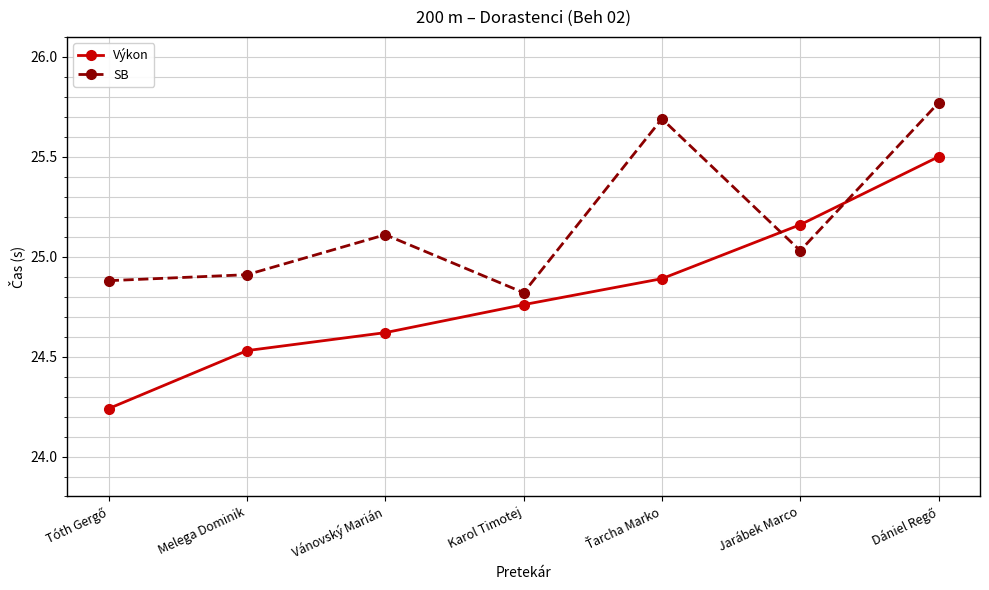

How many interior local valleys does the SB series have?

2